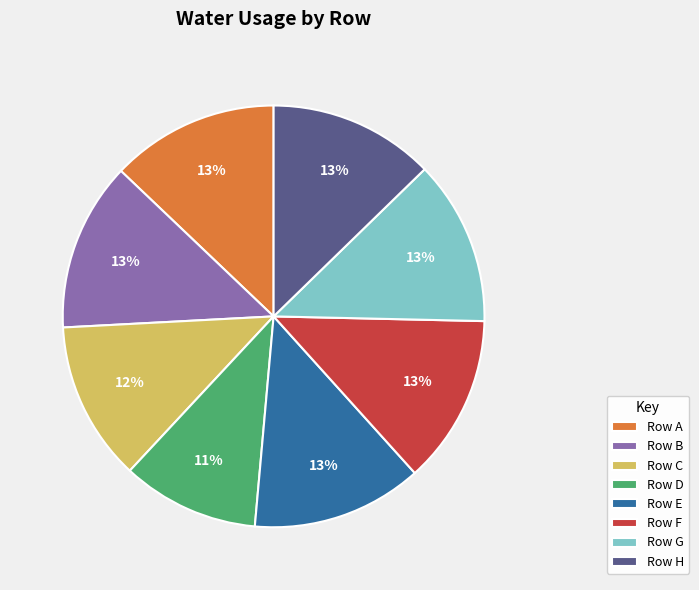

Combined, do Row G and Row H account for over 50%?

No